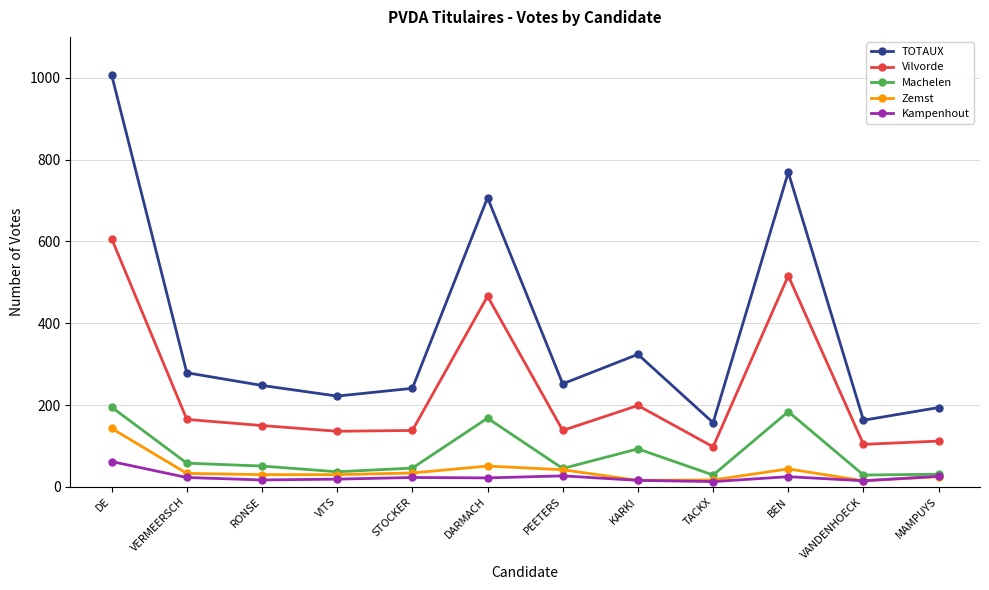

Which series changed the most between RONSE and BEN?

TOTAUX